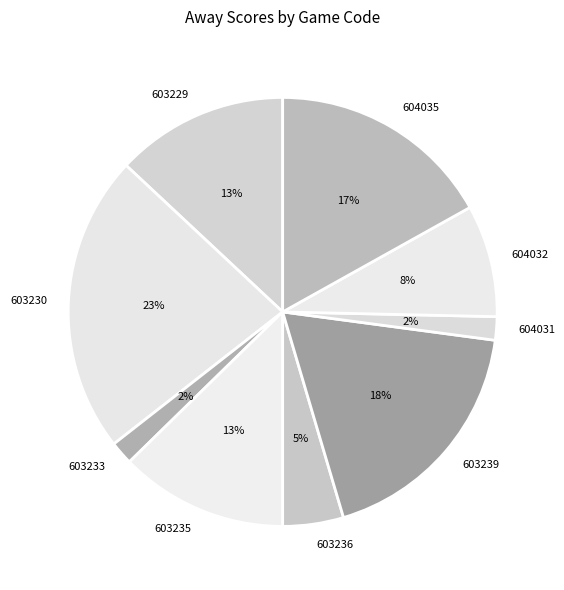

Is the sum of 603236 and 604031 greater than half?

No